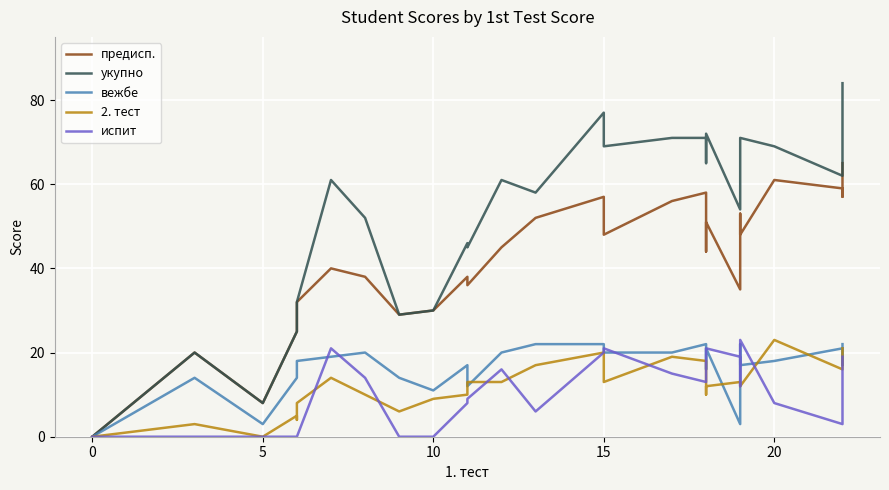

Reading left to right, transcribe all the data shown in this chart.

предисп.: 0	20	8	25	28	32	40	38	29	30	38	36	45	52	57	48	56	58	44	51	35	53	48	61	59	57	65
укупно: 0	20	8	25	28	32	61	52	29	30	46	45	61	58	77	69	71	71	65	72	54	65	71	69	62	72	84
вежбе: 0	14	3	14	18	18	19	20	14	11	17	12	20	22	22	20	20	22	16	21	3	22	17	18	21	17	22
2. тест: 0	3	0	5	4	8	14	10	6	9	10	13	13	17	20	13	19	18	10	12	13	12	12	23	16	18	21
испит: 0	0	0	0	0	0	21	14	0	0	8	9	16	6	20	21	15	13	21	21	19	12	23	8	3	15	19